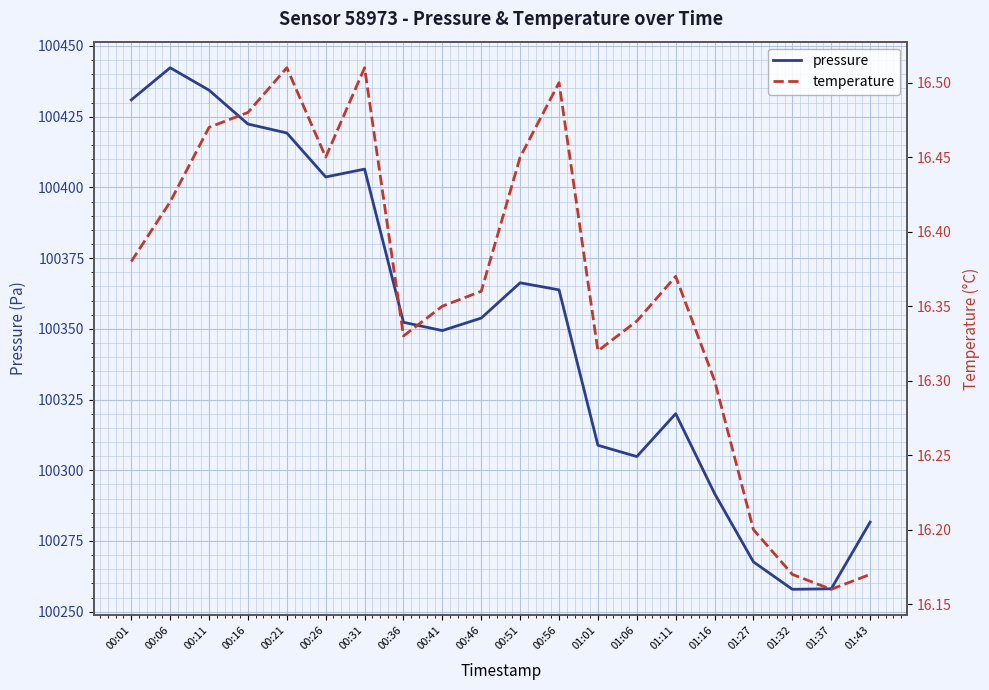

List the labels in order of pressure value, largest first.

00:06, 00:11, 00:01, 00:16, 00:21, 00:31, 00:26, 00:51, 00:56, 00:46, 00:36, 00:41, 01:11, 01:01, 01:06, 01:16, 01:43, 01:27, 01:37, 01:32